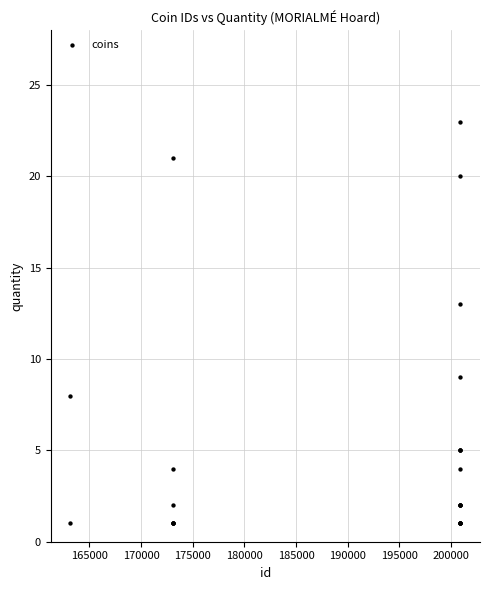

What Y value in the scatter plot is closest to 12?

13